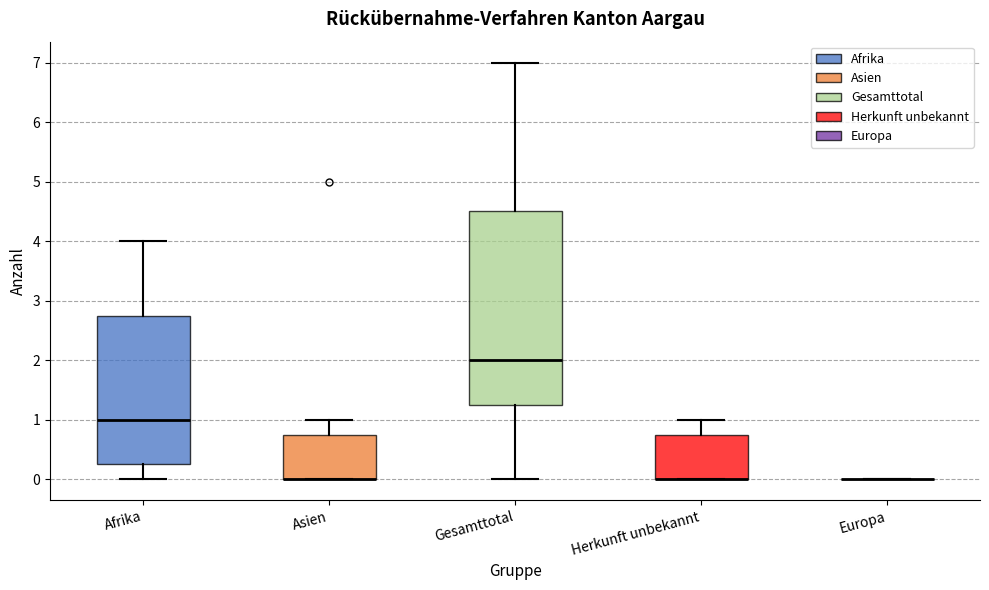

Reading left to right, read every box against the y-axis: the position of its median line, the range the box covers, and the ends of its whiskers. The values are not printed on the chart, so give them approximately, as read against the axis.

Afrika: median 1.0, box 0.3 to 2.8, whiskers 0.0 to 4.0
Asien: median 0.0 (drawn on the box's lower edge), box 0.0 to 0.8, whiskers 0.0 to 1.0
Gesamttotal: median 2.0, box 1.3 to 4.5, whiskers 0.0 to 7.0
Herkunft unbekannt: median 0.0 (drawn on the box's lower edge), box 0.0 to 0.8, whiskers 0.0 to 1.0
Europa: box collapsed to a line at 0.0, whiskers 0.0 to 0.0